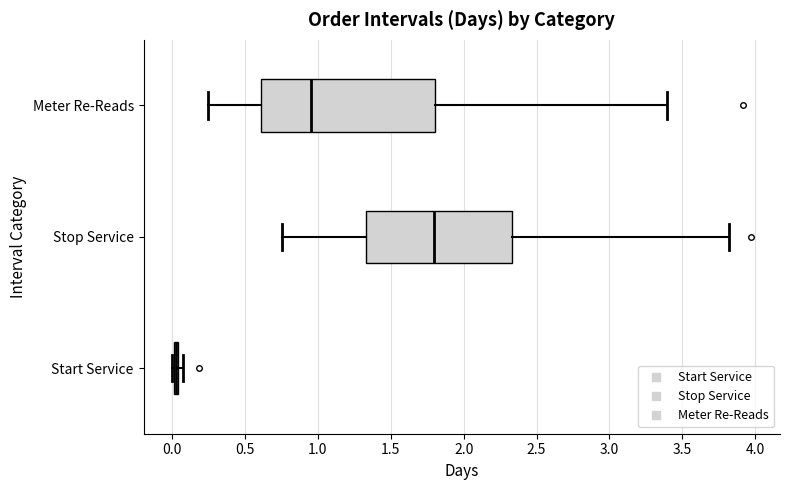

Where is the right edge of the box for Start Service on the x-axis? The values are not printed on the chart, so give them approximately, as read against the axis.

0.05